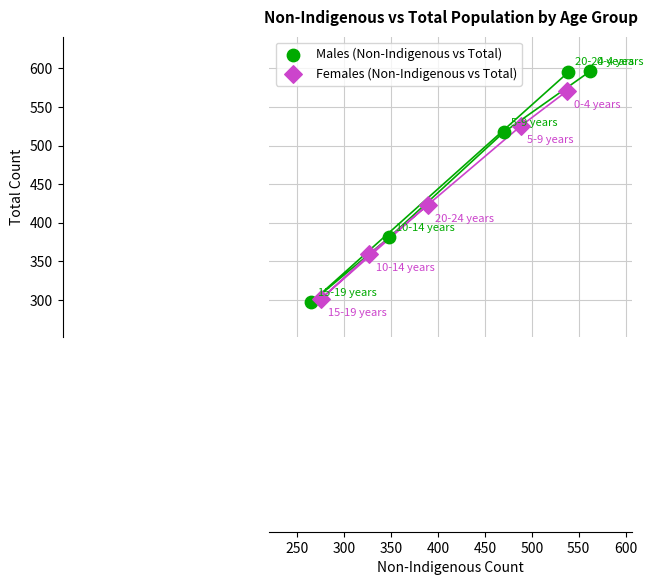

What are all the series names shown in the legend?

Males (Non-Indigenous vs Total), Females (Non-Indigenous vs Total)